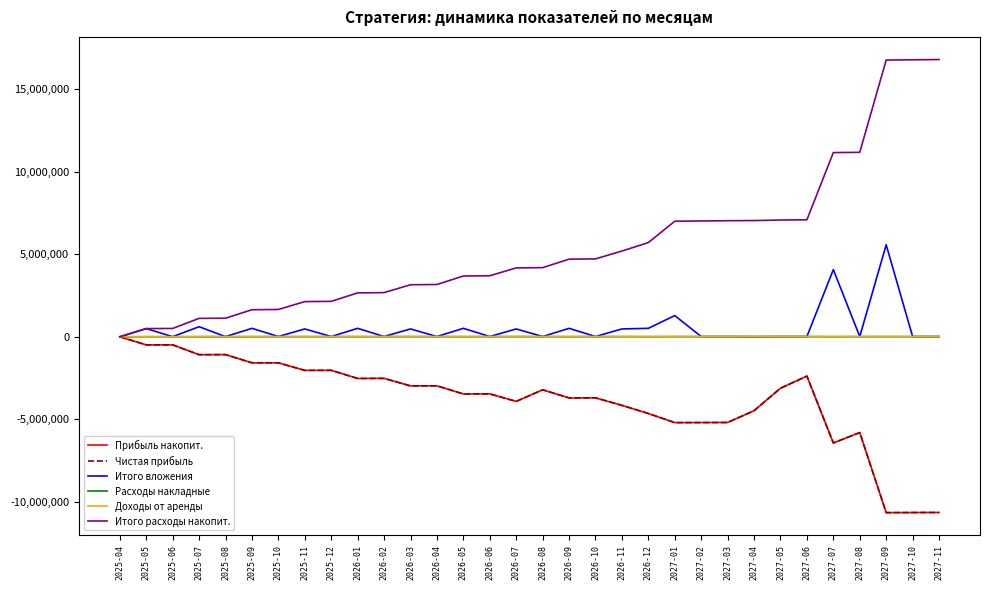

Does the chart have visible grid lines?

No